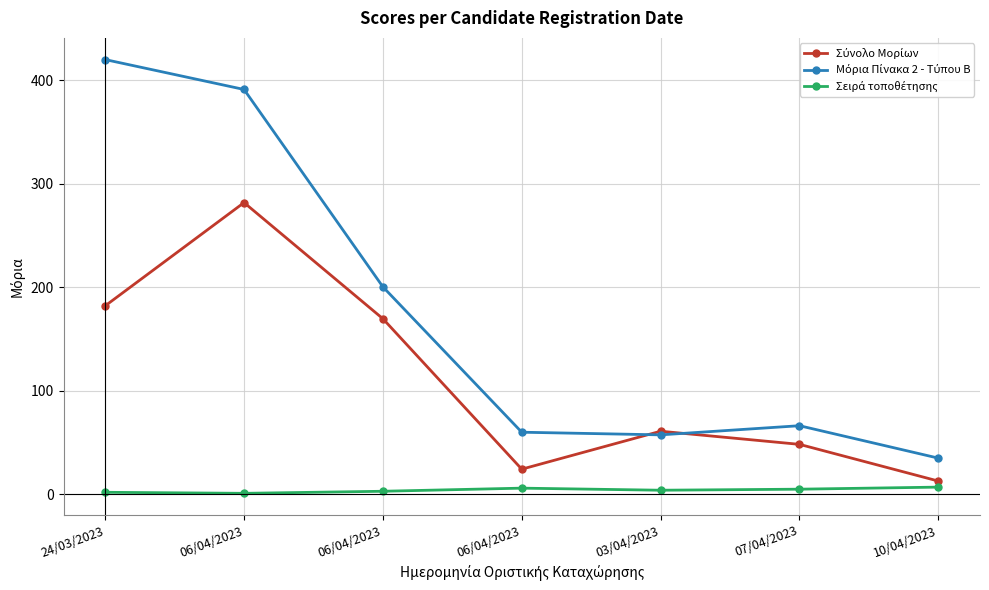

List the labels in order of Σειρά τοποθέτησης value, largest first.

10/04/2023, 06/04/2023, 07/04/2023, 03/04/2023, 06/04/2023, 24/03/2023, 06/04/2023